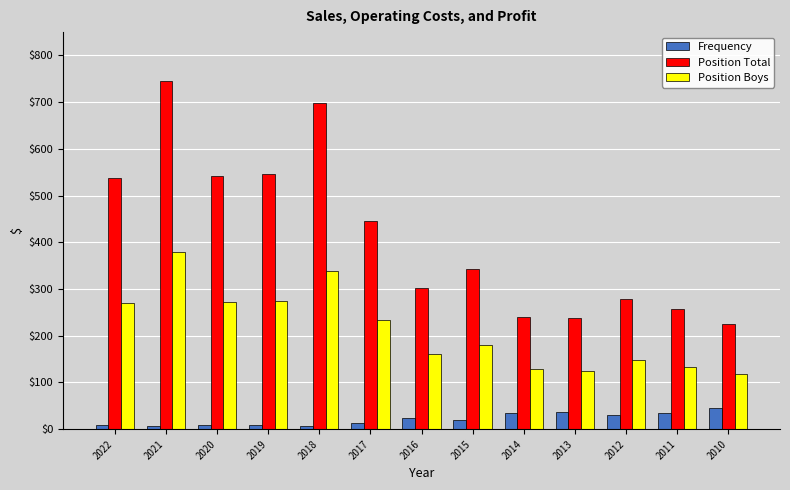

Is the value of Position Total at 2011 greater than the value of Position Boys at 2020?

No